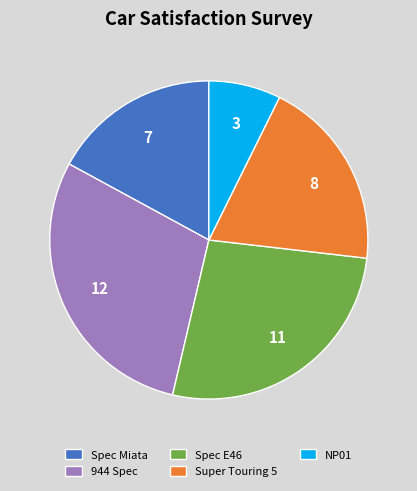

How many segments does this pie chart have?

5